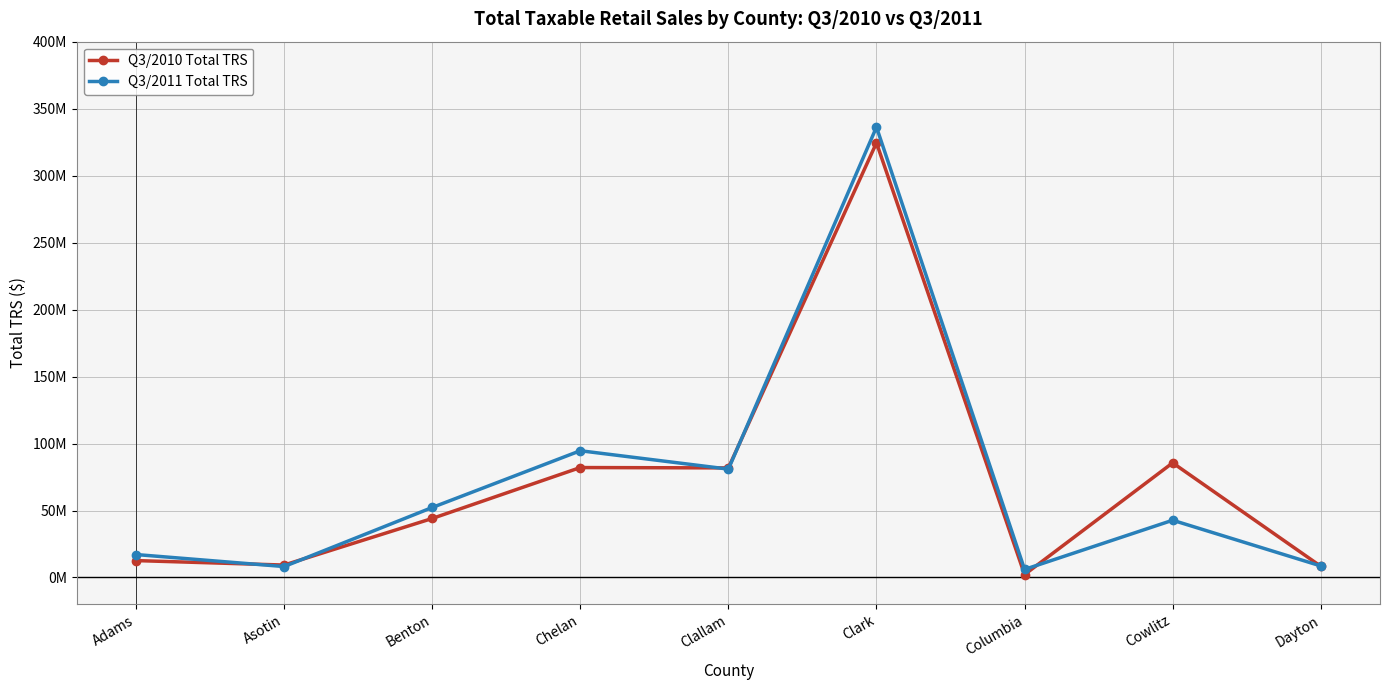

What are all the series names shown in the legend?

Q3/2010 Total TRS, Q3/2011 Total TRS